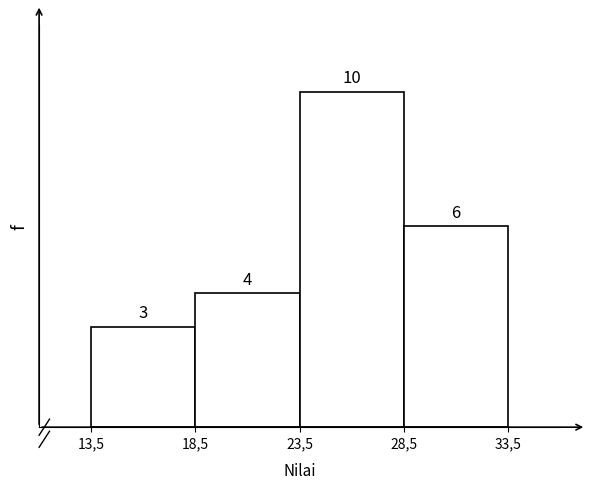

Reading left to right, extract all data points from this chart.

3	4	10	6